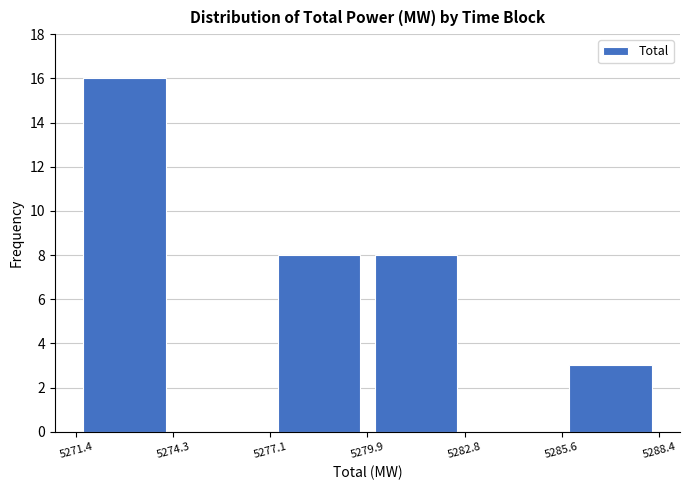

Which range on the x-axis has the tallest bar?

5271.4 to 5274.3